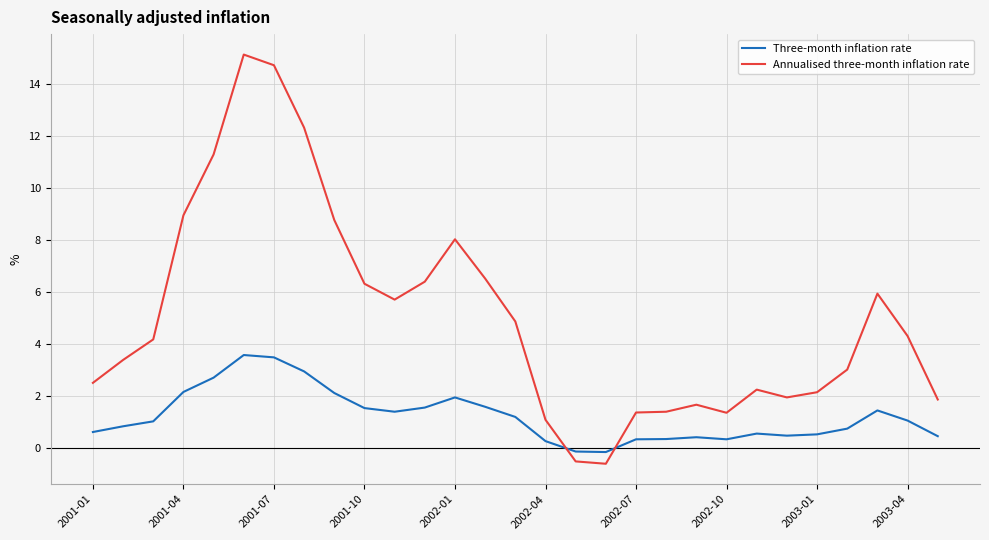

What is the smallest value displayed?

-0.6